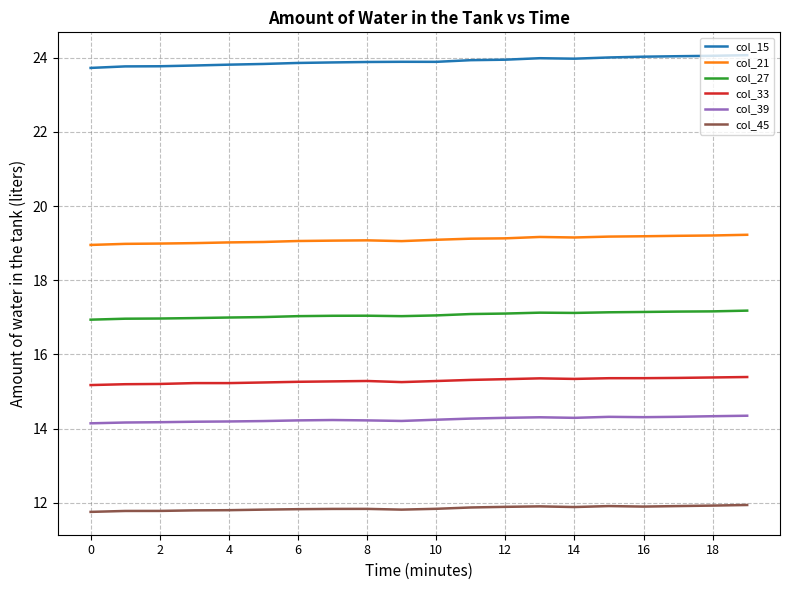

True or false: col_45 and col_21 cross at least once.

False